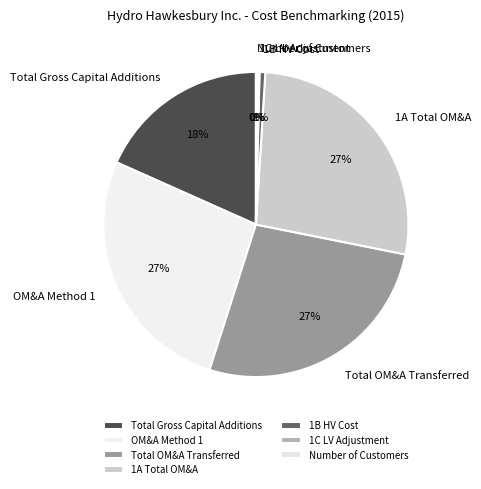

To the nearest percent, what is the average slice percentage?

14%